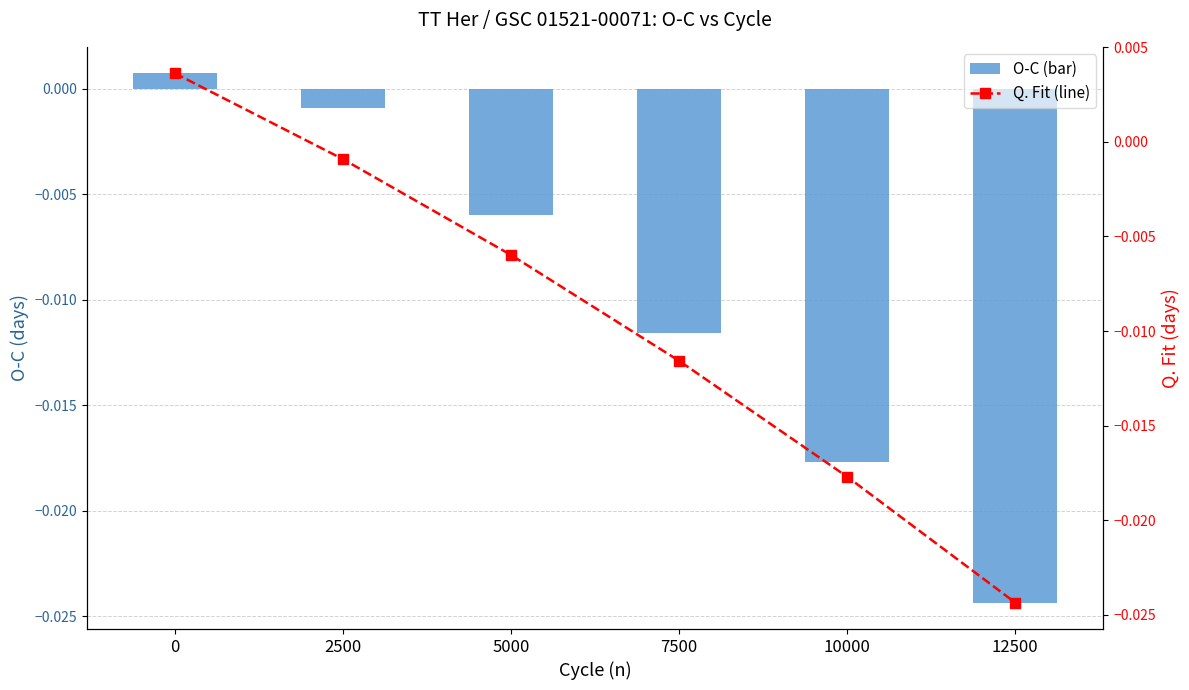

Does the chart contain stacked bars?

No